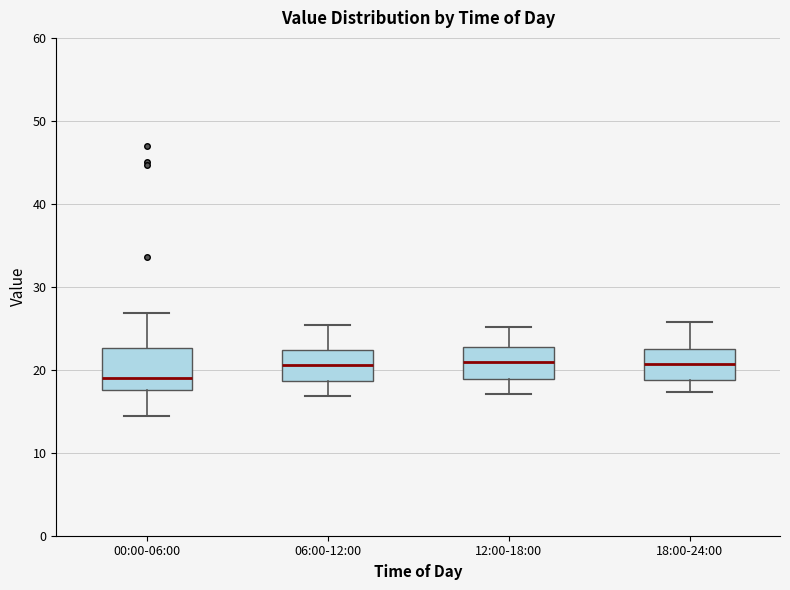

Which box is the tallest, from its lower edge to its upper edge?

00:00-06:00